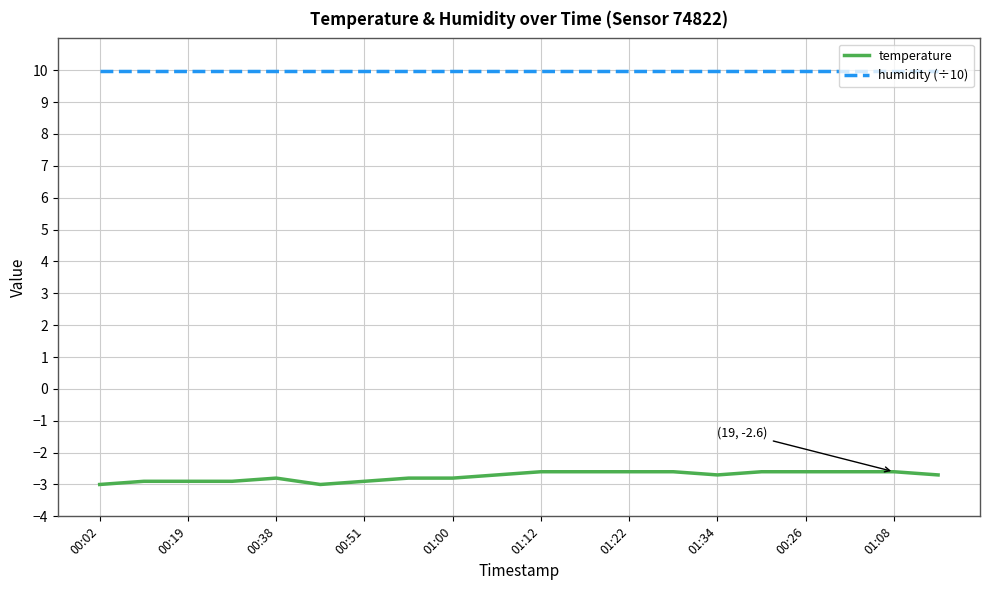

Which series has the largest range (max minus min)?

temperature